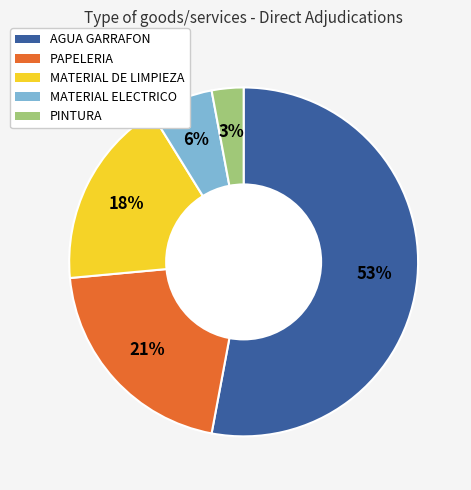

How many segments does this pie chart have?

5